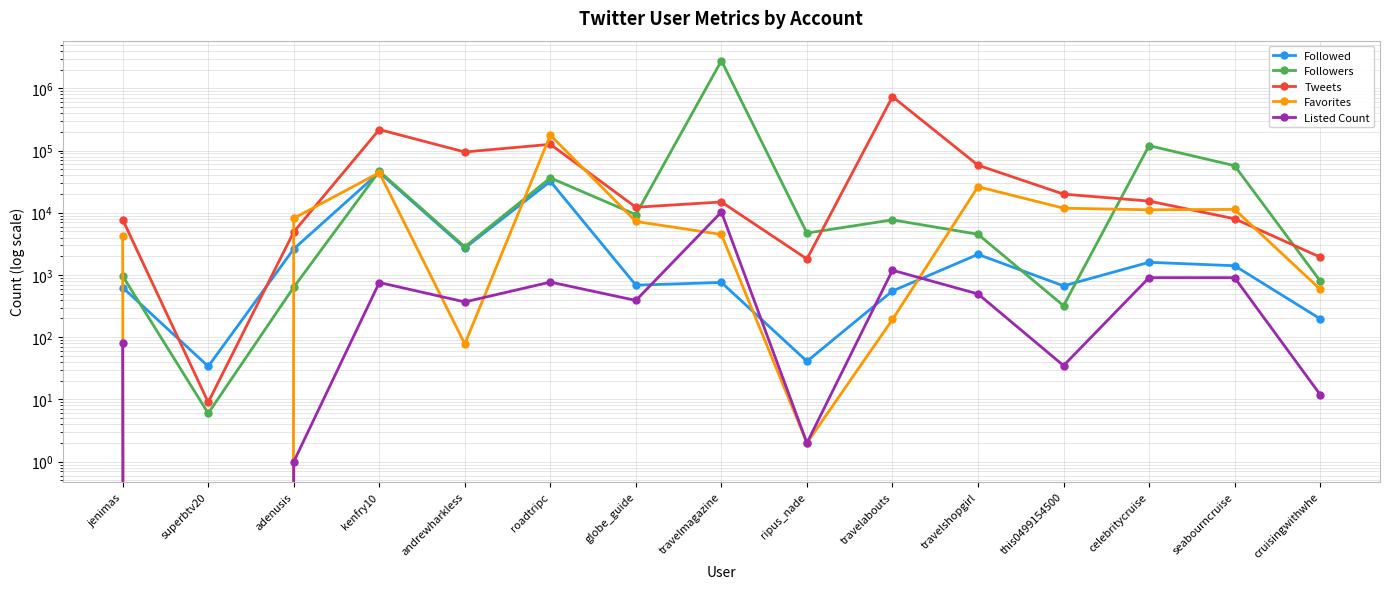

What is the difference between the maximum and minimum values in the Favorites series?

176535